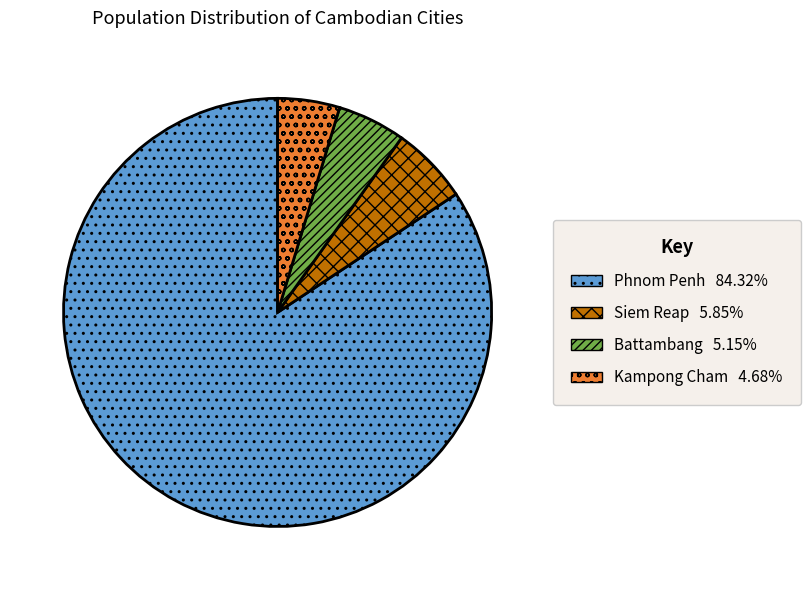

Is there a majority slice in this chart?

Yes